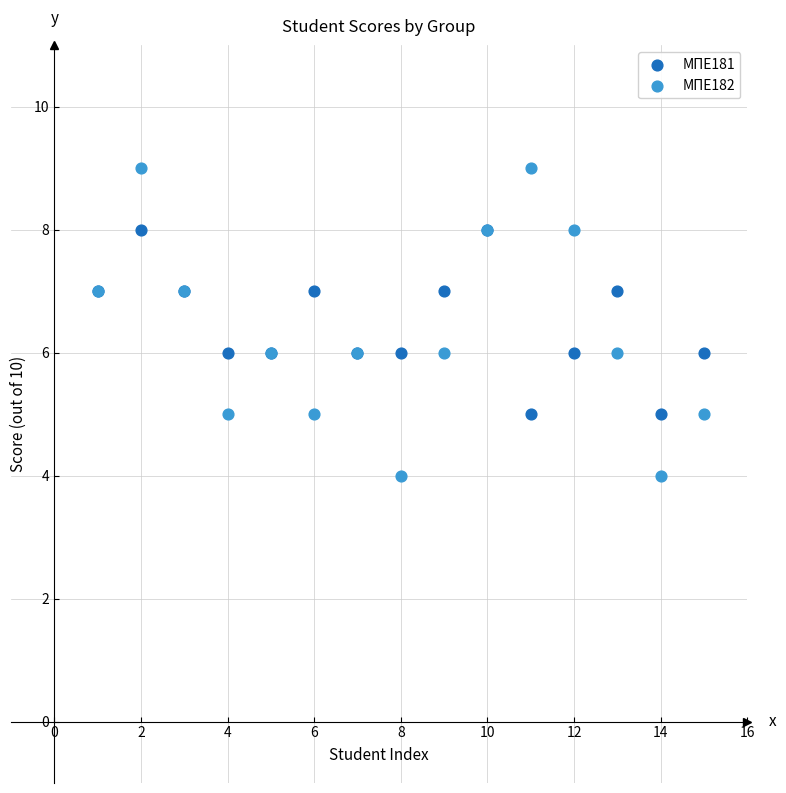

Which series reaches the maximum Y coordinate?

МПЕ182